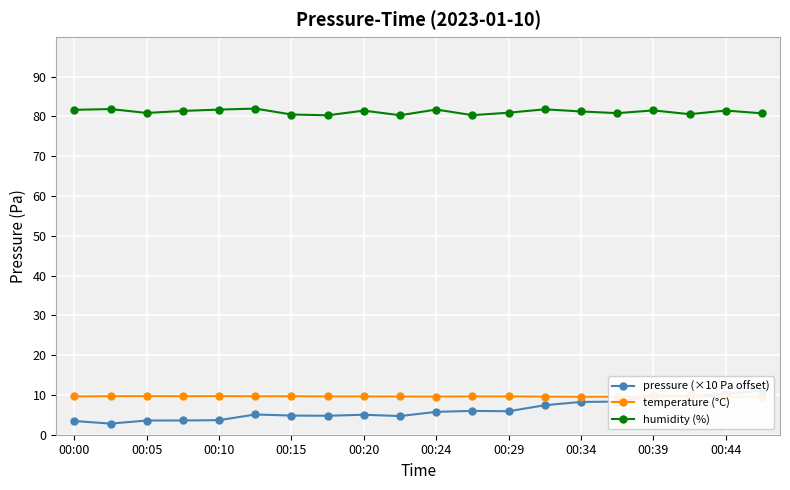

True or false: humidity (%) has a value of 139.4 at 00:34.

False